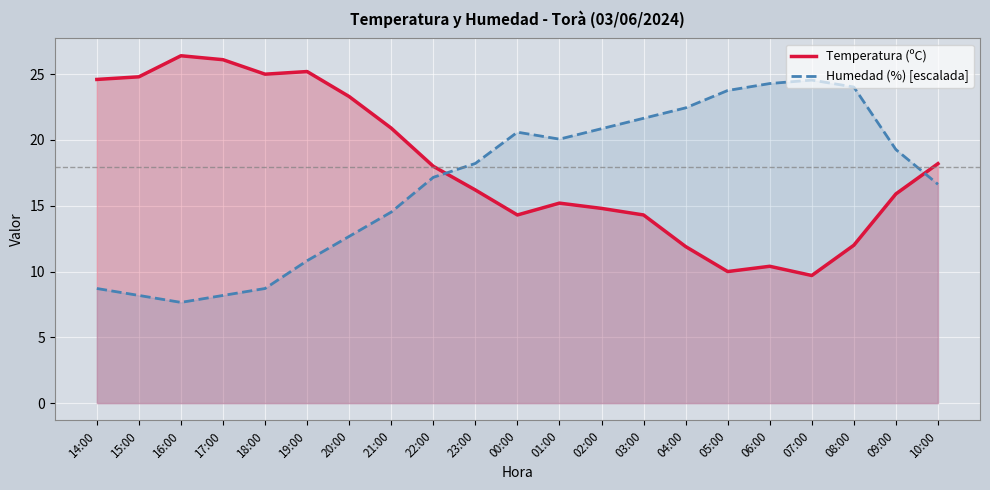

Reading right to left, what are all the values shown in this chart?

Temperatura (ºC): 18.2	15.9	12.0	9.7	10.4	10.0	11.9	14.3	14.8	15.2	14.3	16.2	18.0	20.9	23.3	25.2	25.0	26.1	26.4	24.8	24.6
Humedad (%) [escalada]: 16.6	19.3	24.0	24.6	24.3	23.8	22.4	21.6	20.9	20.1	20.6	18.2	17.2	14.5	12.7	10.8	8.7	8.2	7.7	8.2	8.7